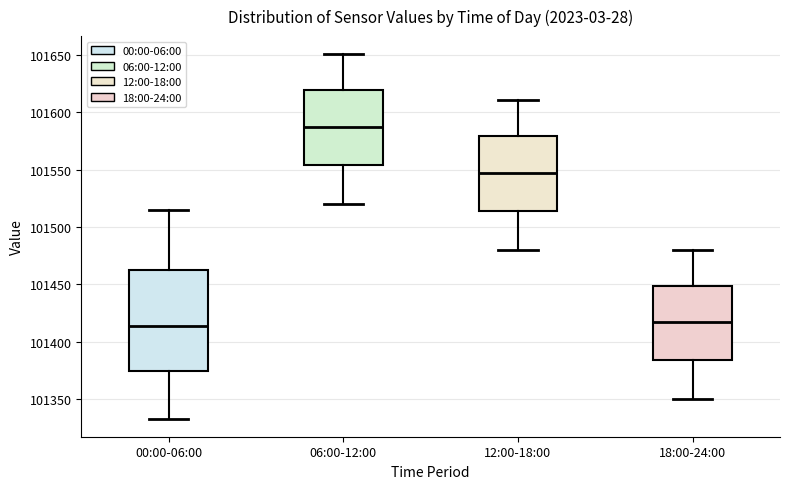

Which box has the highest median line?

06:00-12:00